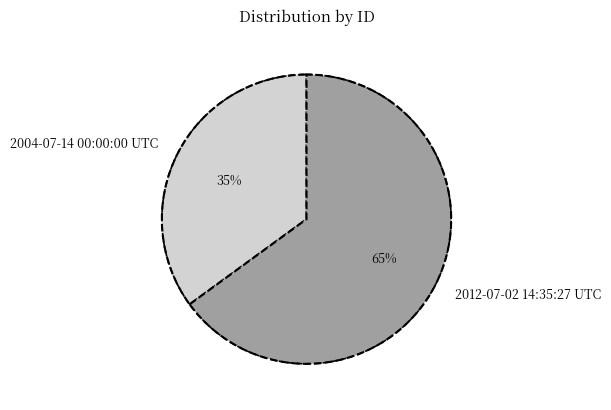

To the nearest percent, what is the average slice percentage?

50%